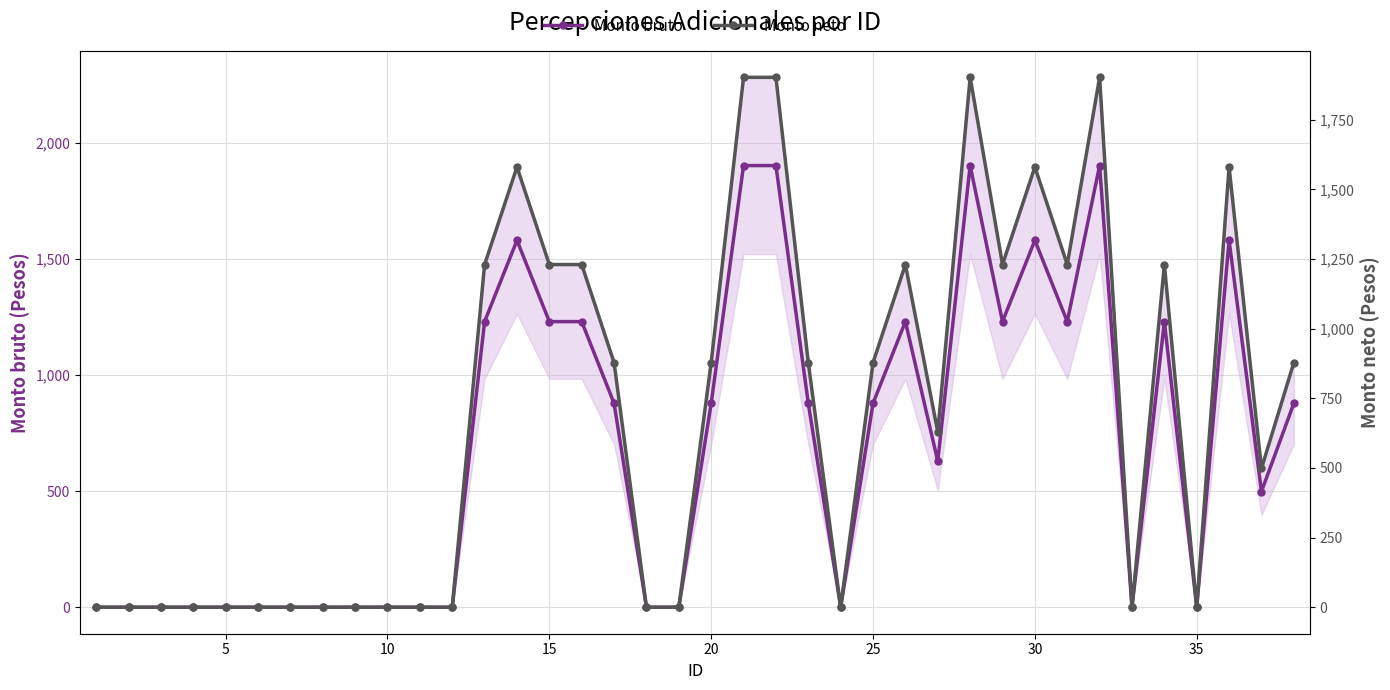

How many Monto bruto values are between 0 and 1230?

31